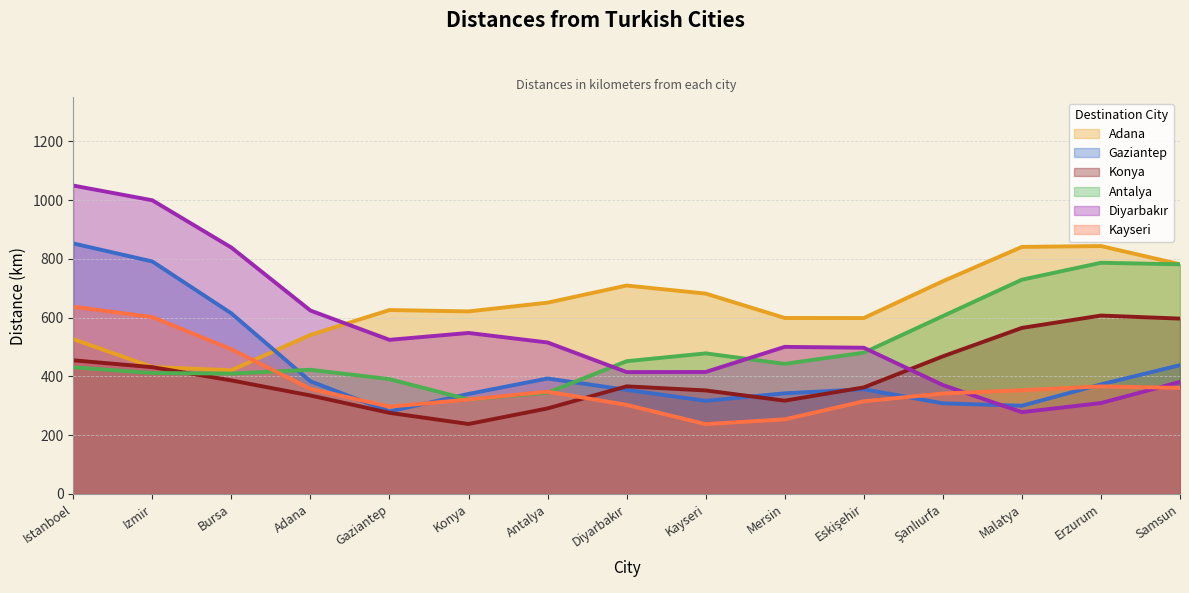

What is the spread (max minus min) of values at Gaziantep?

350.0